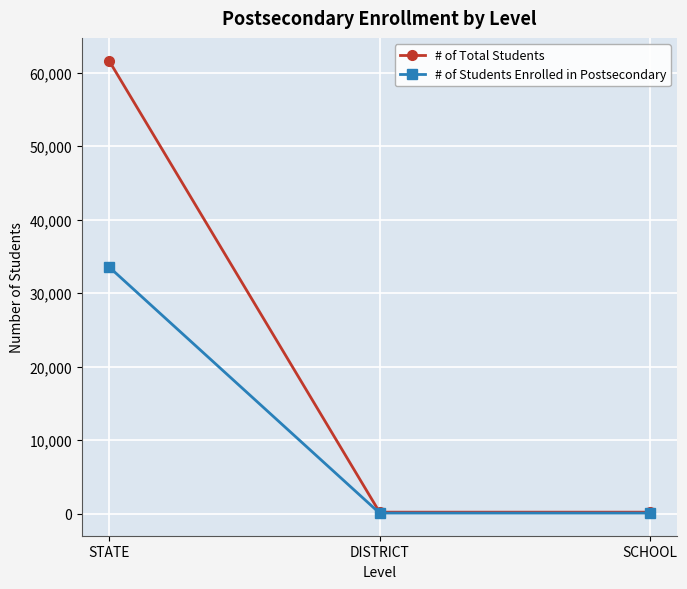

How many distinct data groups are displayed?

2